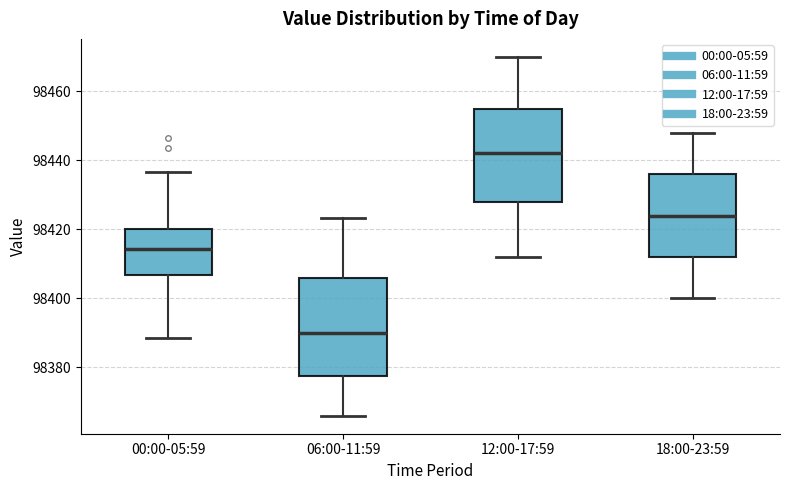

Reading left to right, transcribe this box plot: for each box, give where its median line is, the range the box spans, and where its two whiskers end, as read against the y-axis. The values are not printed on the chart, so give them approximately, as read against the axis.

00:00-05:59: median 98414, box 98406 to 98420, whiskers 98388 to 98436
06:00-11:59: median 98390, box 98378 to 98406, whiskers 98366 to 98424
12:00-17:59: median 98442, box 98428 to 98456, whiskers 98412 to 98470
18:00-23:59: median 98424, box 98412 to 98436, whiskers 98400 to 98448